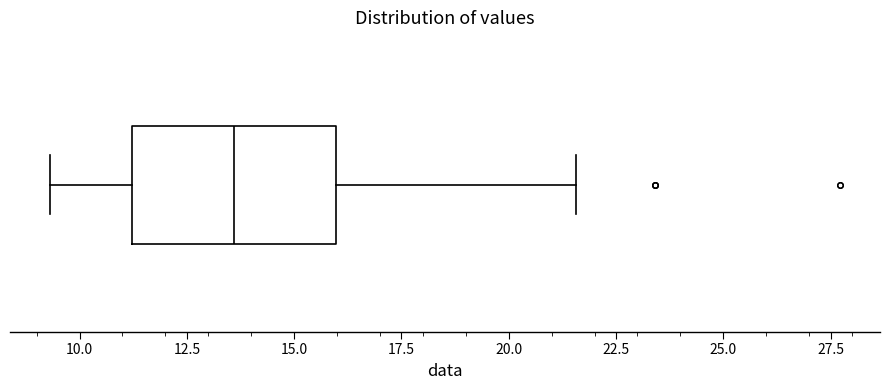

Where is the right edge of the box on the x-axis? The values are not printed on the chart, so give them approximately, as read against the axis.

16.0